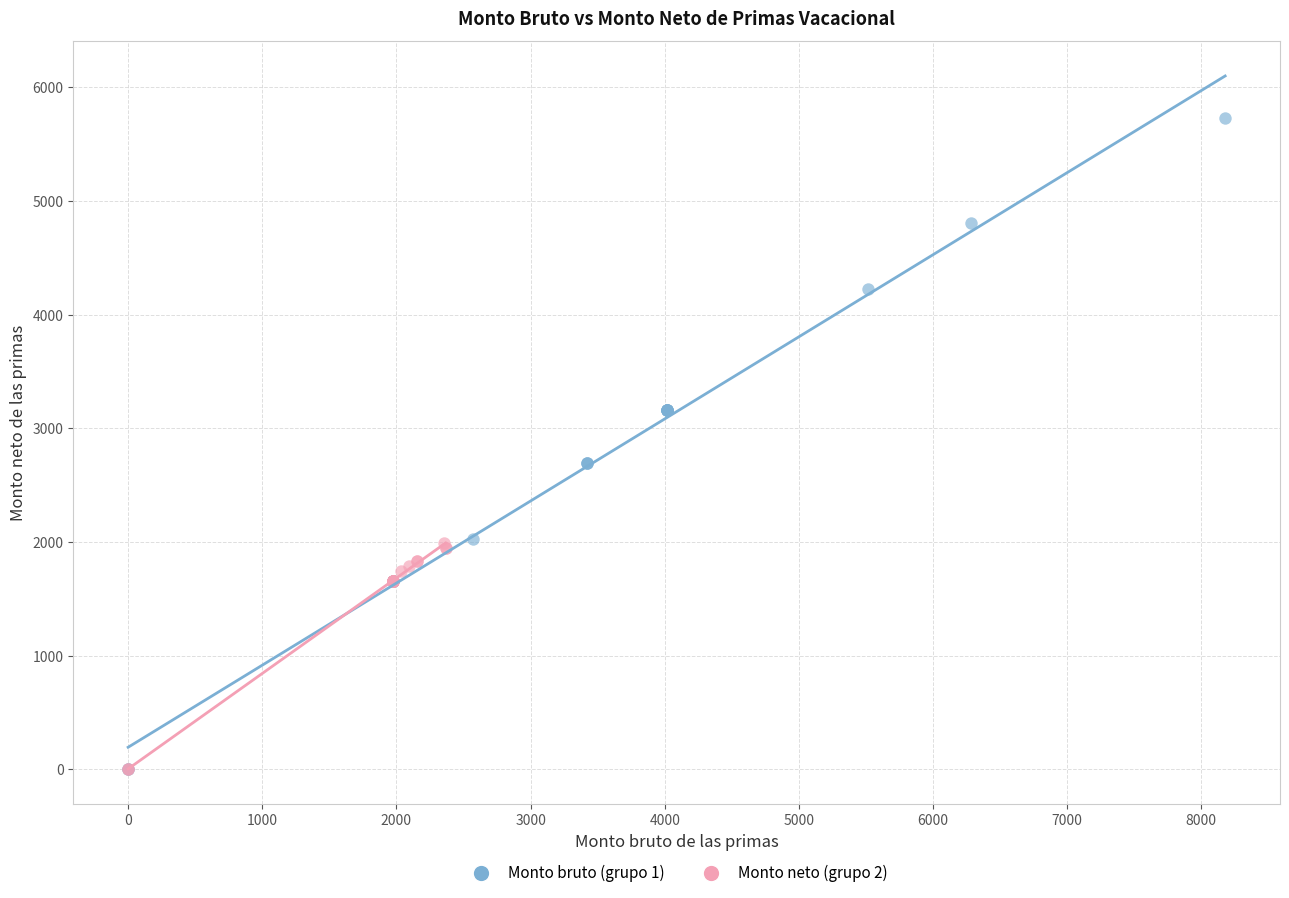

Which series contains the highest Y value?

Monto bruto (grupo 1)